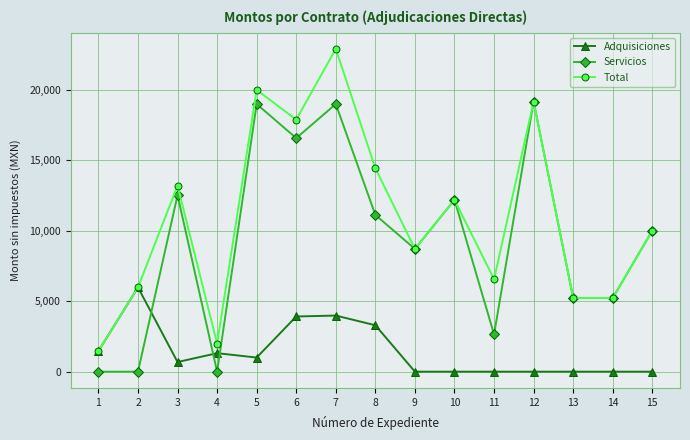

List the series in order of their overall mean, highest first.

Total, Servicios, Adquisiciones